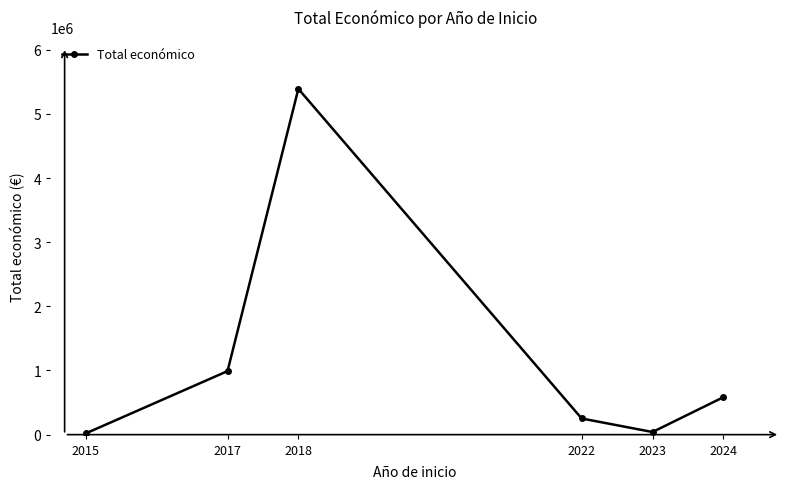

What is the change in value from 2017 to 2022?

-738717